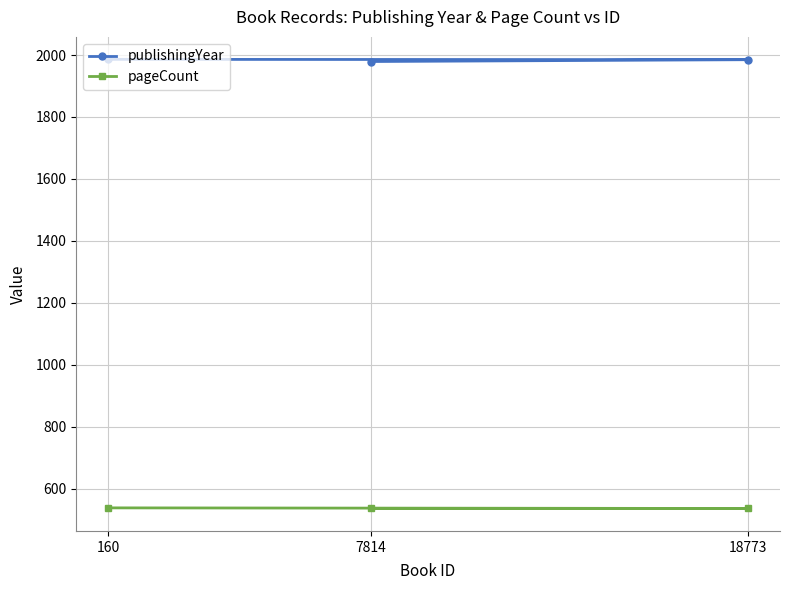

Which series has the largest range (max minus min)?

publishingYear